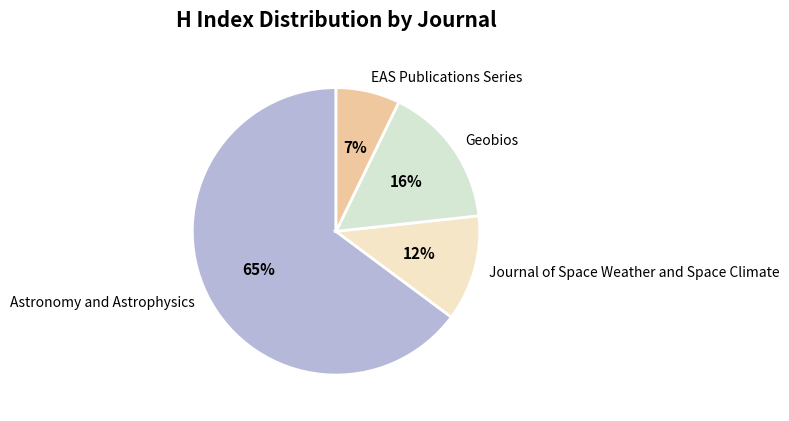

What percentage is the Journal of Space Weather and Space Climate slice, to the nearest percent?

12%